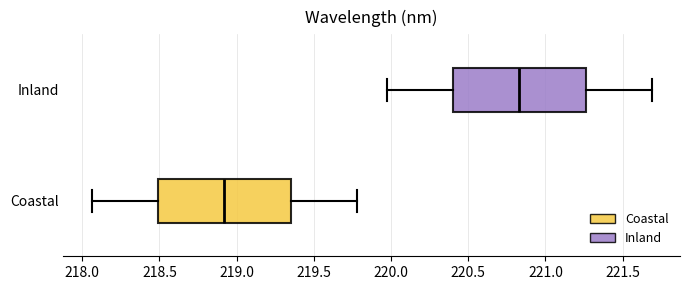

Which box's median line is the furthest to the right?

Inland